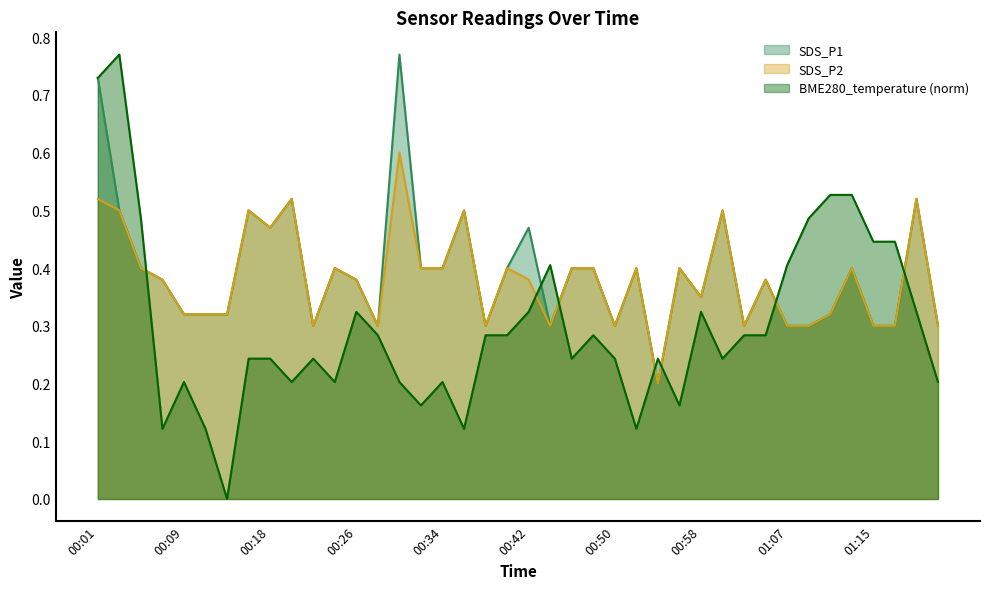

At which label is BME280_temperature closest to 0?

00:13